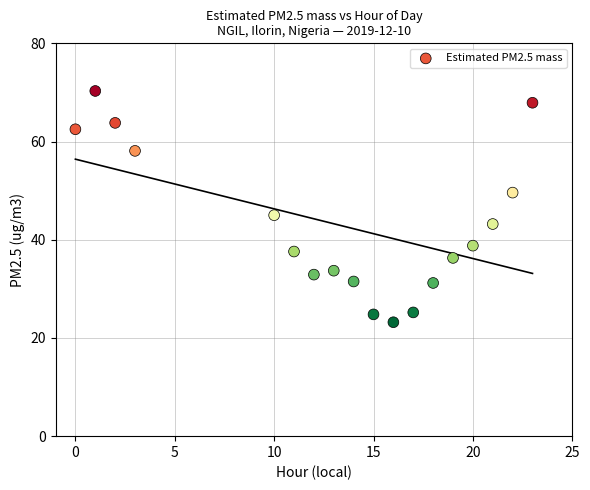

What is the range of Y values (max minus min)?

47.1